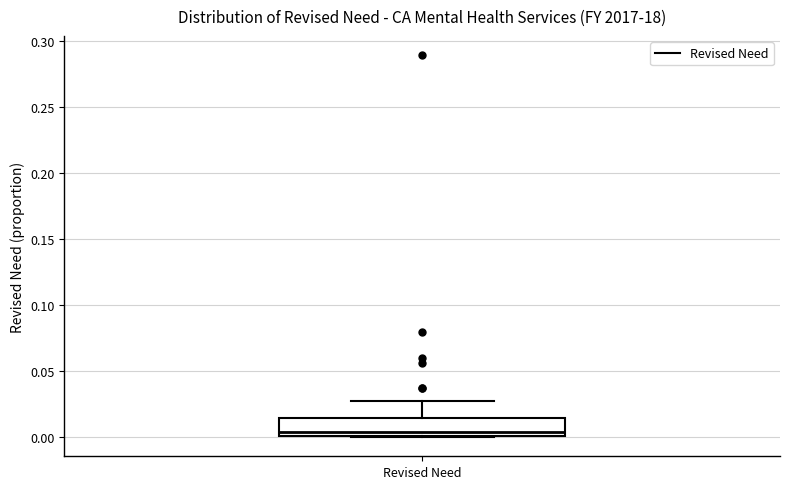

Transcribe this box plot: give where the median line is, the range the box spans, and where the two whiskers end, as read against the y-axis. The values are not printed on the chart, so give them approximately, as read against the axis.

median 0.005, box 0.000 to 0.015, whiskers 0.000 to 0.025